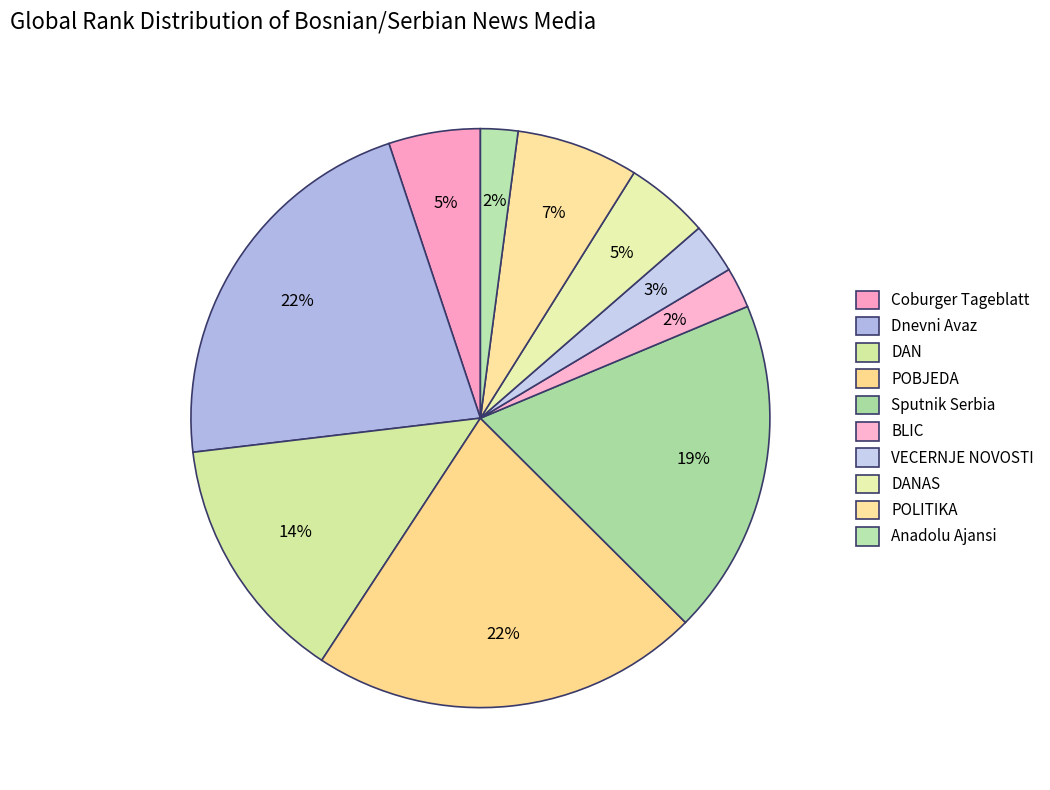

How much of the chart is everything except Coburger Tageblatt?

94.9%